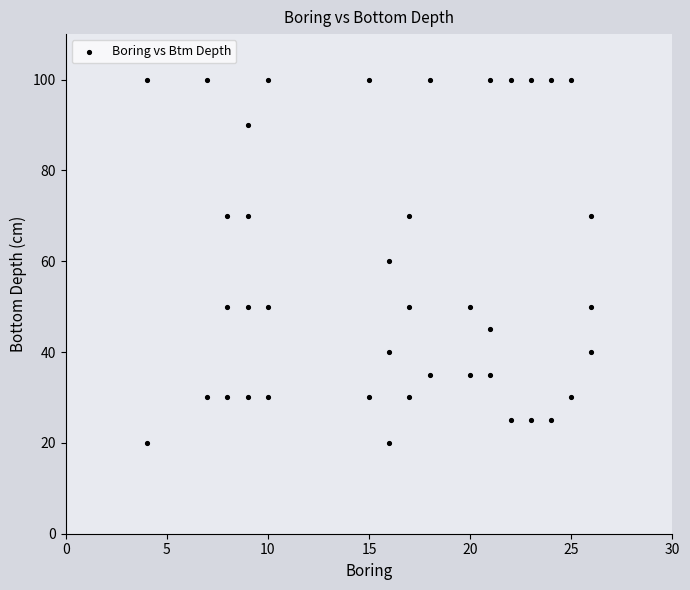

What is the range of Y values (max minus min)?

80